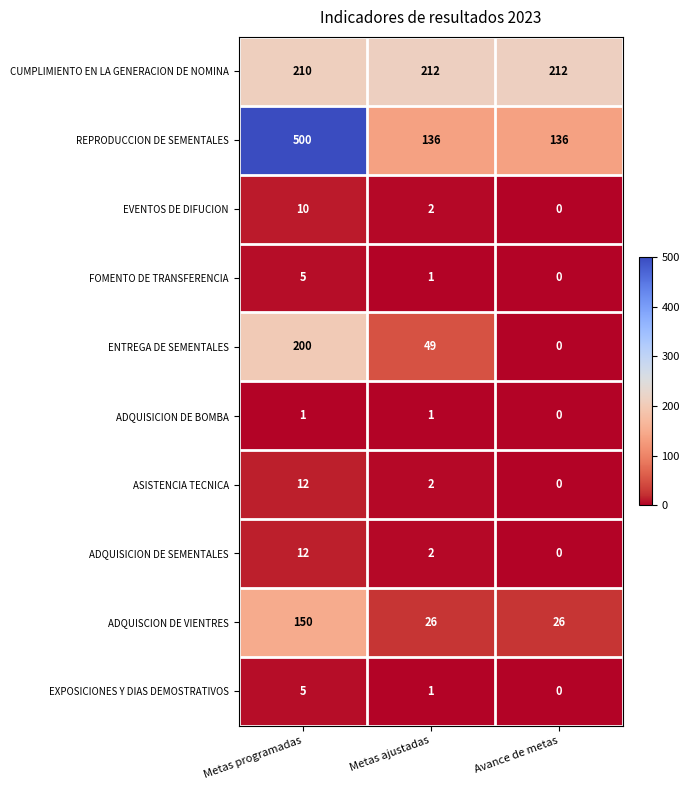

At which label does ASISTENCIA TECNICA first exceed 2?

Metas programadas